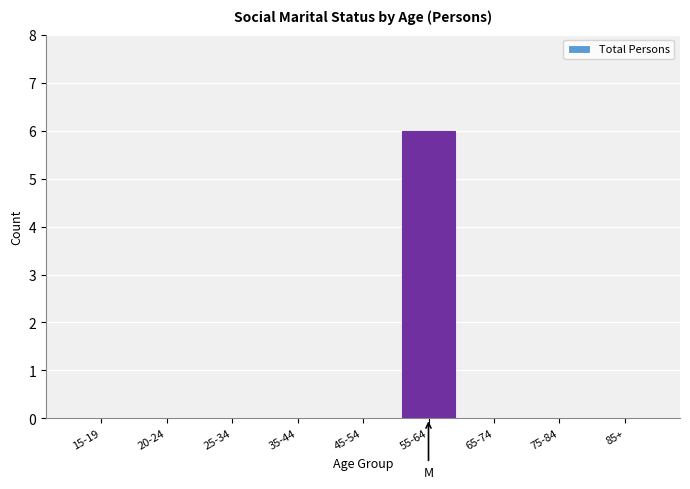

Reading left to right, what are all the values shown in this chart?

15-19=0	20-24=0	25-34=0	35-44=0	45-54=0	55-64=6	65-74=0	75-84=0	85+=0